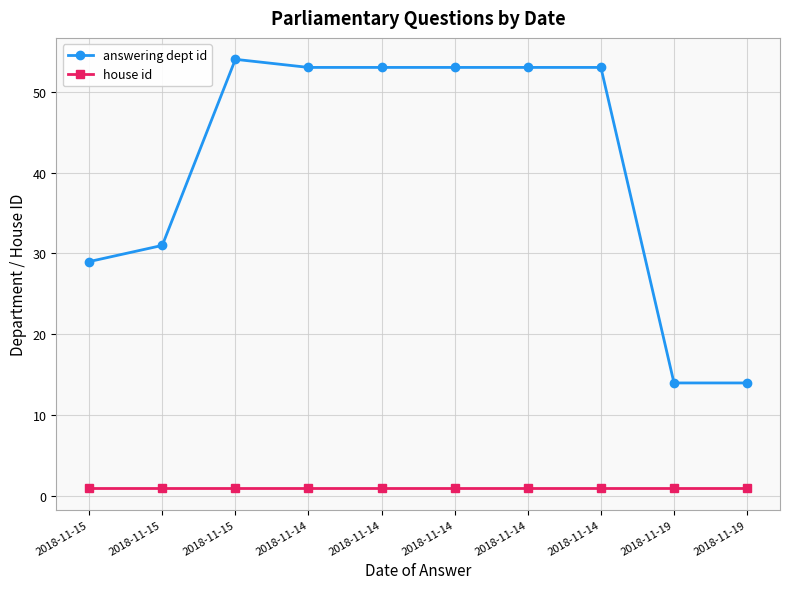

Reading left to right, list all the values displayed in this chart.

answering dept id: 29	31	54	53	53	53	53	53	14	14
house id: 1	1	1	1	1	1	1	1	1	1